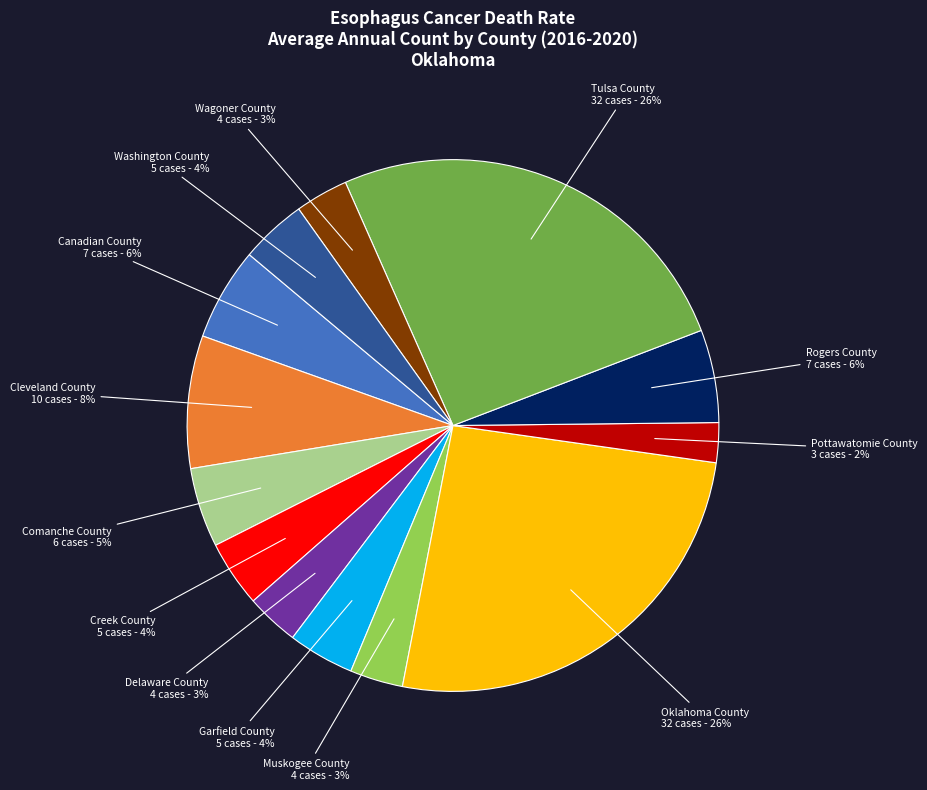

Is there any slice that represents more than half of the pie?

No